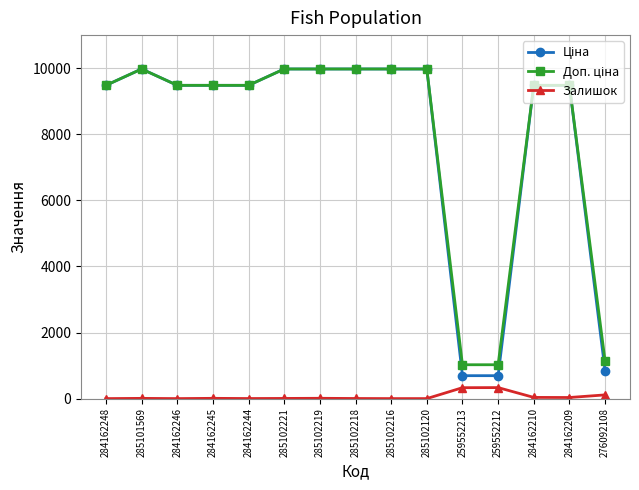

What is the total value across all series at 276092108?

2110.2